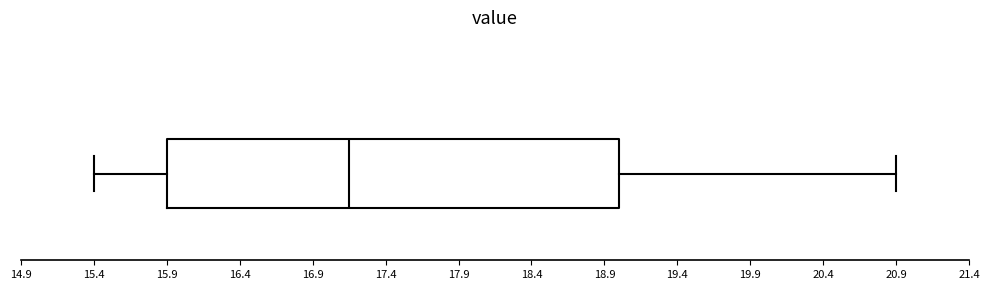

Where is the left edge of the box on the x-axis? The values are not printed on the chart, so give them approximately, as read against the axis.

15.90